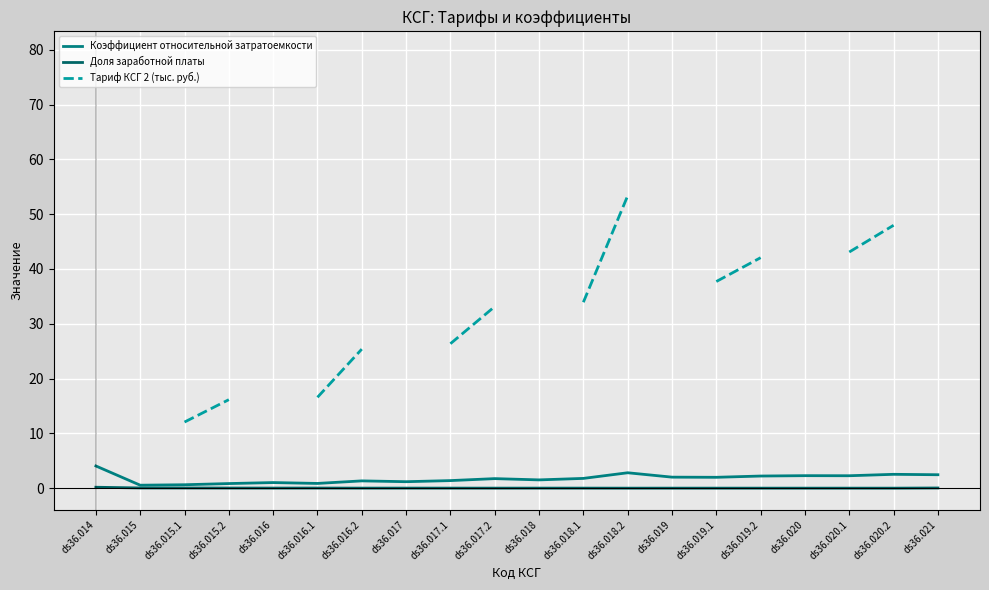

True or false: Тариф КСГ 2 (тыс. руб.) and Коэффициент относительной затратоемкости intersect in this chart.

False